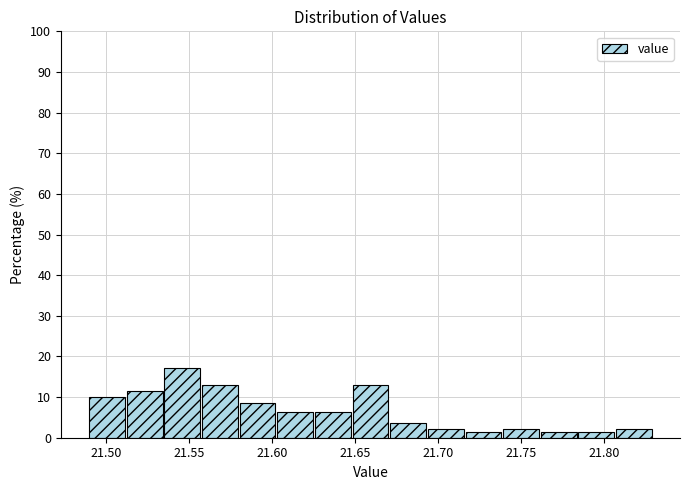

Which range on the x-axis has the tallest bar?

21.535 to 21.560